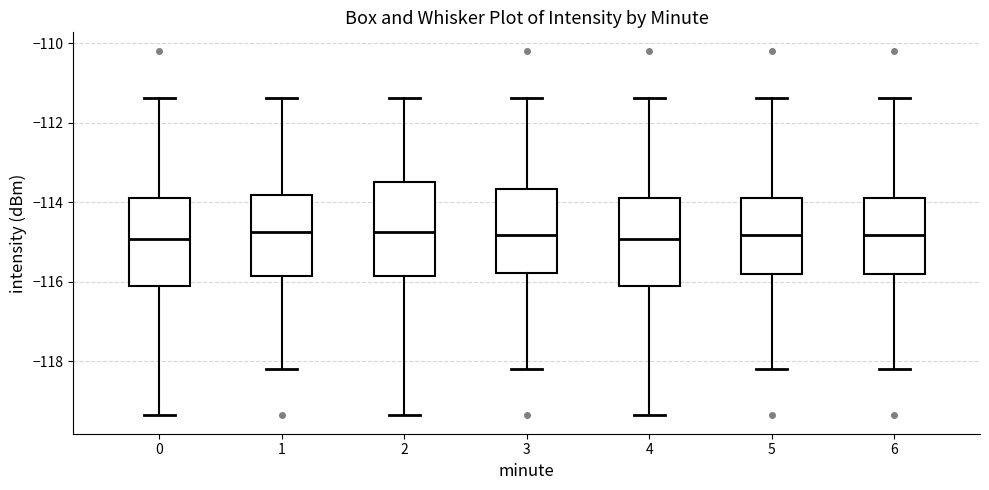

Reading left to right, read every box against the y-axis: the position of its median line, the range the box covers, and the ends of its whiskers. The values are not printed on the chart, so give them approximately, as read against the axis.

0: median -115.0, box -116.2 to -113.8, whiskers -119.4 to -111.4
1: median -114.8, box -115.8 to -113.8, whiskers -118.2 to -111.4
2: median -114.8, box -115.8 to -113.4, whiskers -119.4 to -111.4
3: median -114.8, box -115.8 to -113.6, whiskers -118.2 to -111.4
4: median -115.0, box -116.2 to -113.8, whiskers -119.4 to -111.4
5: median -114.8, box -115.8 to -113.8, whiskers -118.2 to -111.4
6: median -114.8, box -115.8 to -113.8, whiskers -118.2 to -111.4